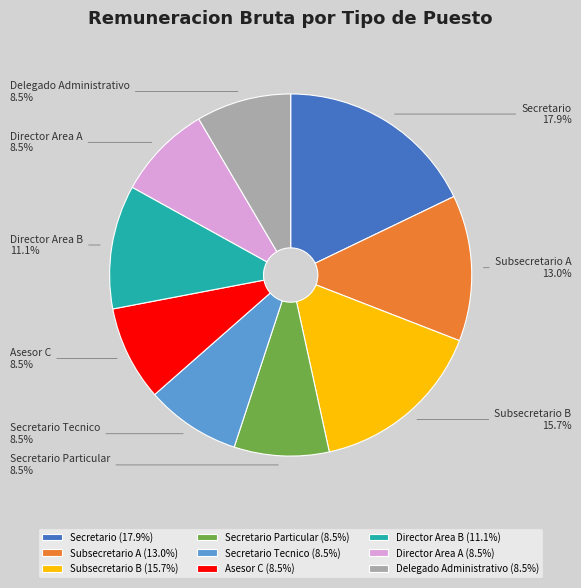

Is it true that Director Area B is 11% of the pie?

True